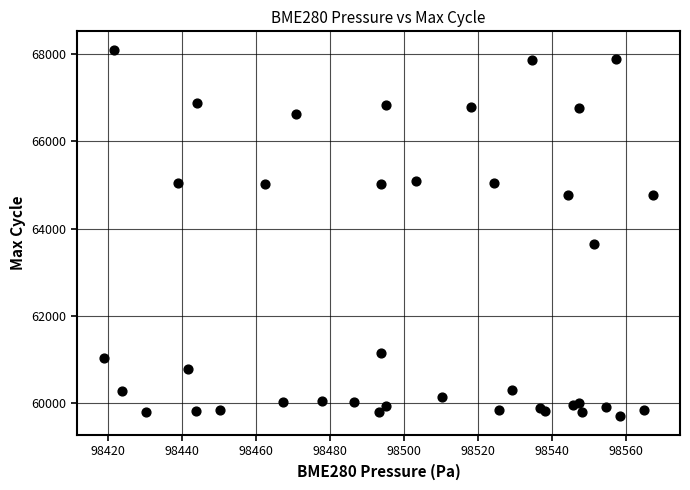

What Y value in the scatter plot is closest to 63897?

63638